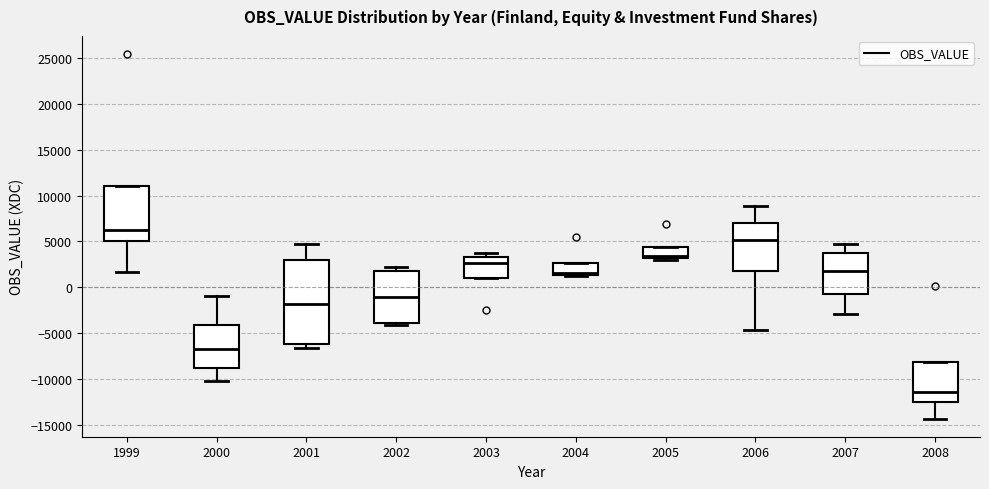

Which box has the highest median line?

1999